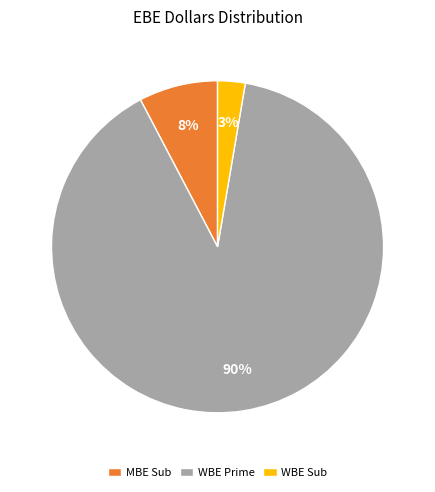

Is there any slice that represents more than half of the pie?

Yes